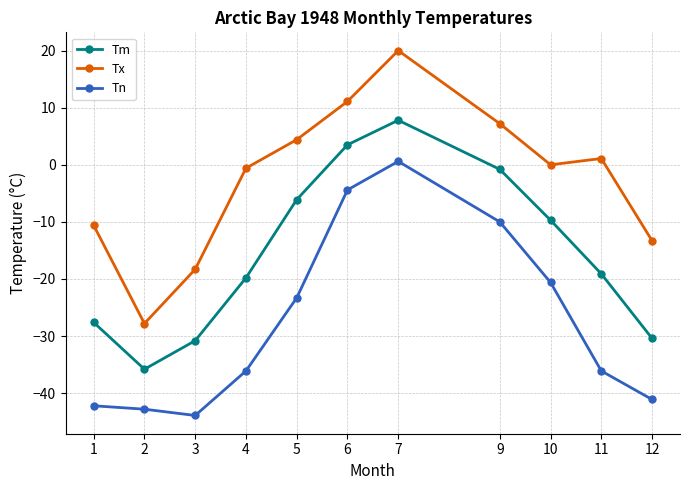

Is this an area chart (filled region under the line)?

No